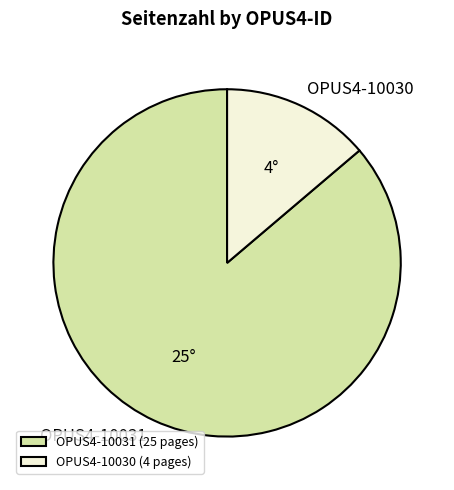

Is there a majority slice in this chart?

Yes